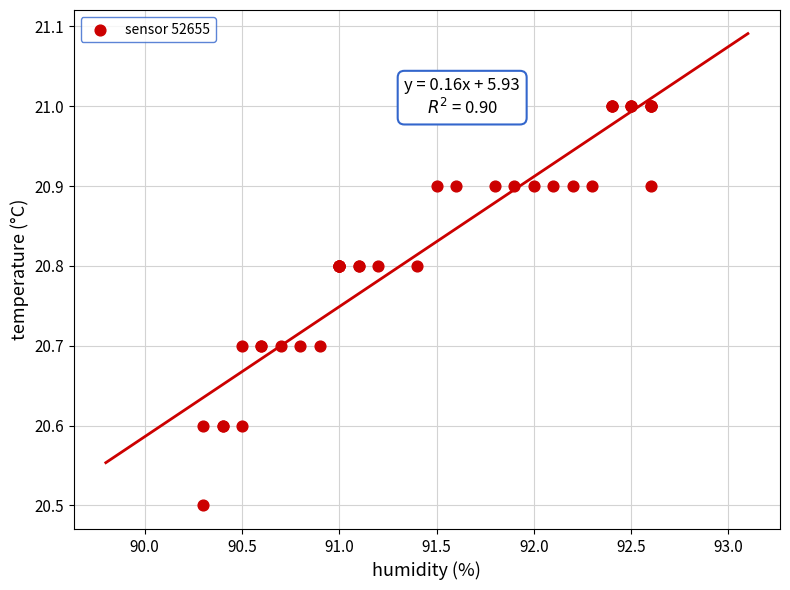

What Y value in the scatter plot is closest to 20?

20.5